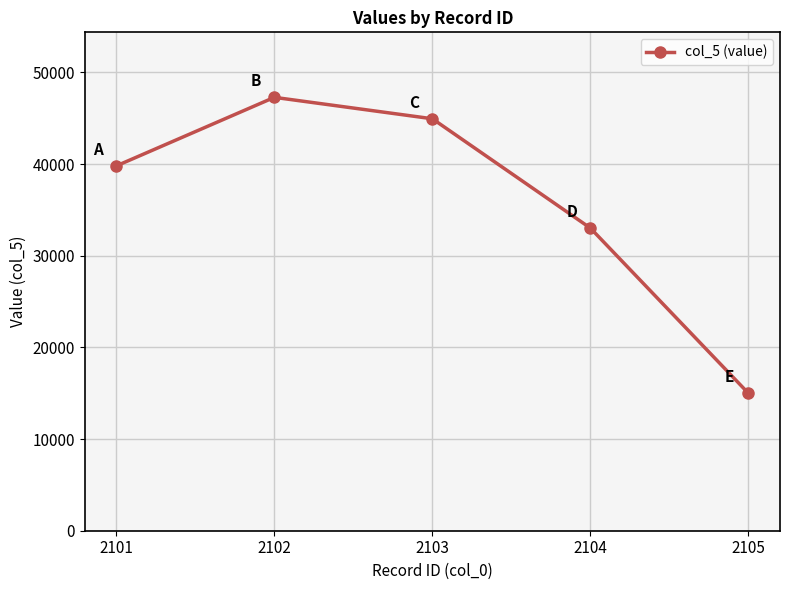

At which category does the data reach its first local peak?

2102